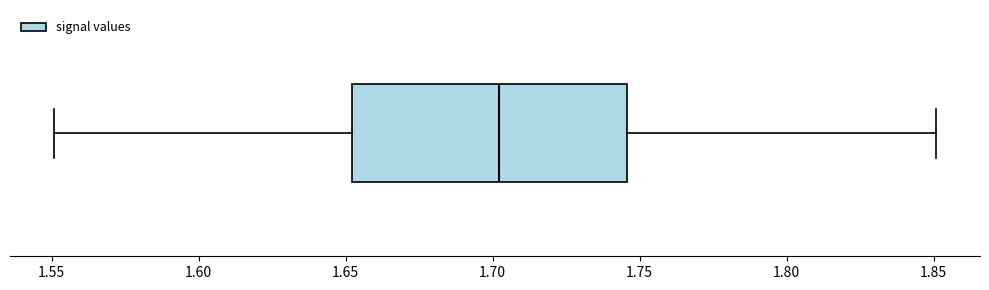

Transcribe this box plot: give where the median line is, the range the box spans, and where the two whiskers end, as read against the x-axis. The values are not printed on the chart, so give them approximately, as read against the axis.

median 1.700, box 1.650 to 1.745, whiskers 1.550 to 1.850